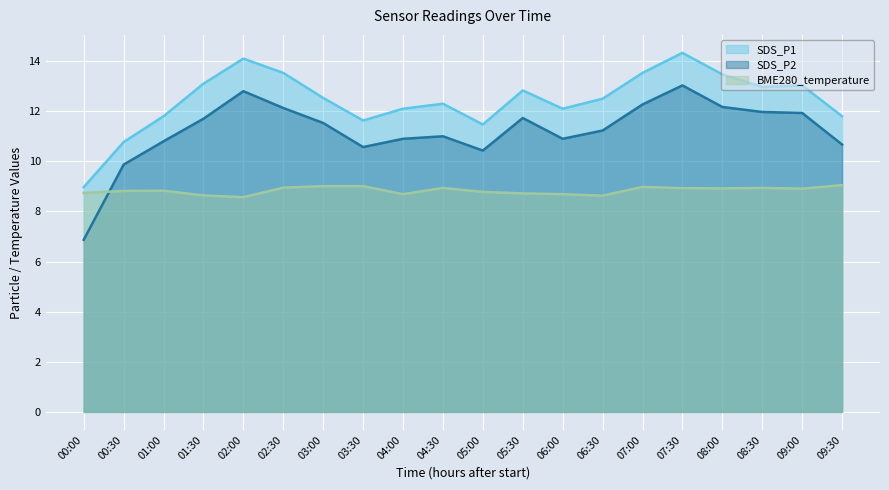

True or false: SDS_P2 has a value of 18.1 at 03:30.

False